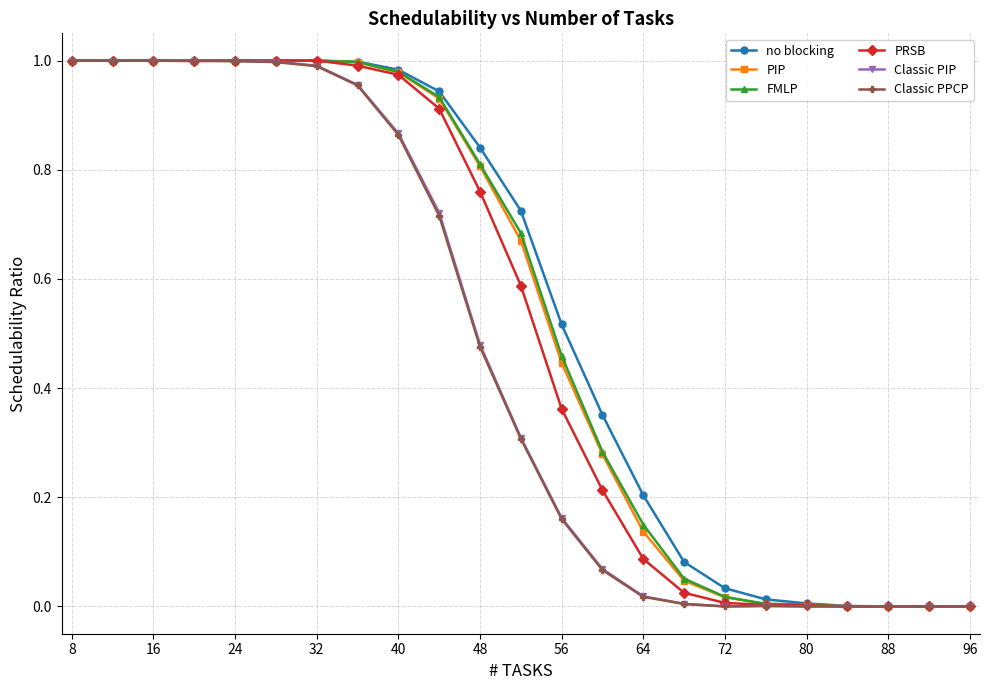

How many series are shown in this chart?

6